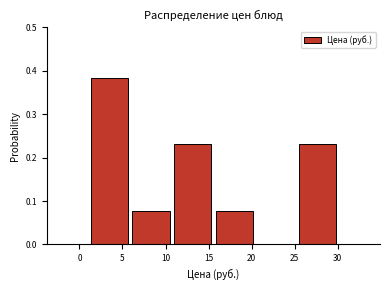

Reading left to right, list every bar in this chart as the range it spans on the x-axis followed by its height. Neither the bar edges nor the heights are printed on the chart, so give them approximately, as read against the axes.

1.0 to 6.0: 0.38
6.0 to 10.5: 0.08
10.5 to 15.5: 0.23
15.5 to 20.5: 0.08
20.5 to 25.0: 0
25.0 to 30.0: 0.23